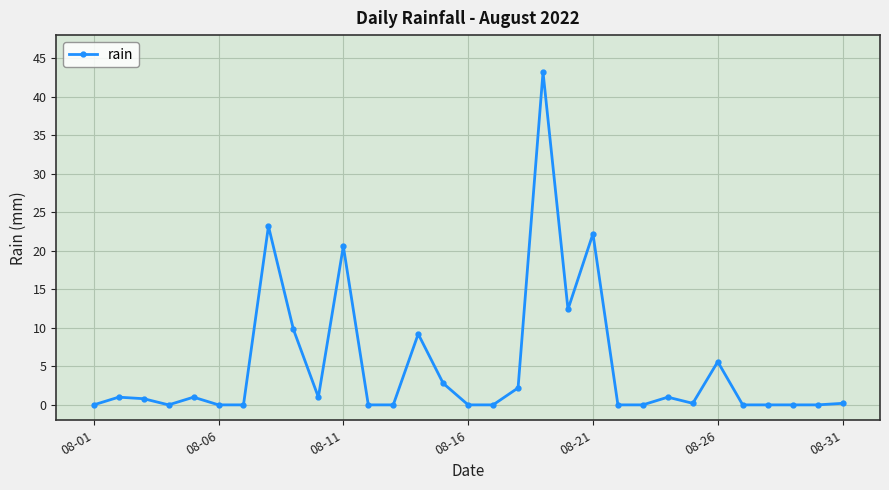

What is the greatest value displayed?

43.2